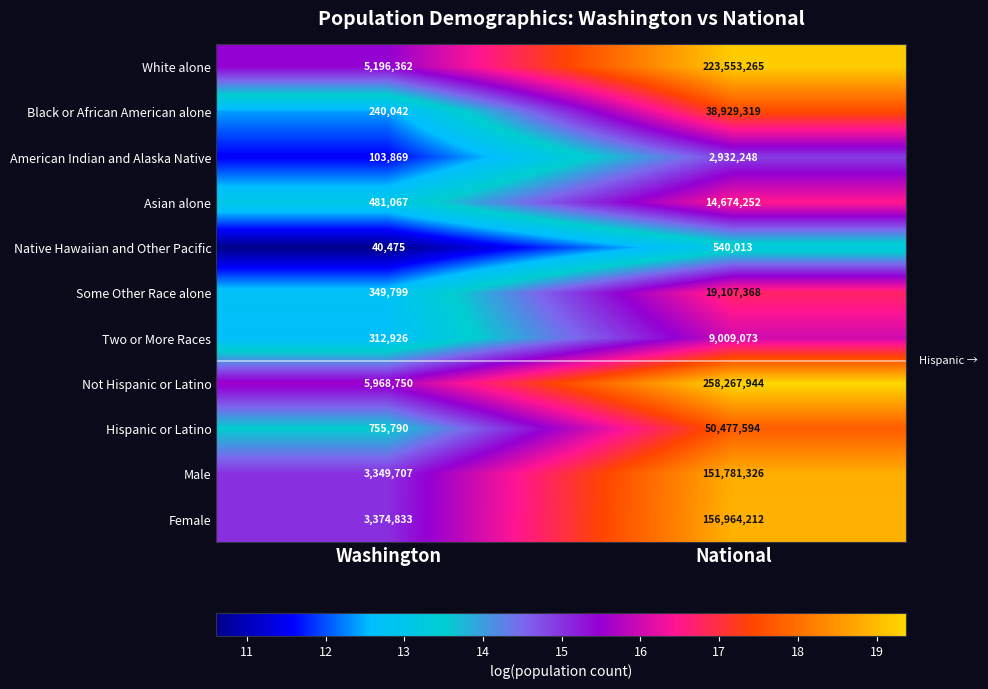

Where is Male nearest to the value 77565516?

Washington